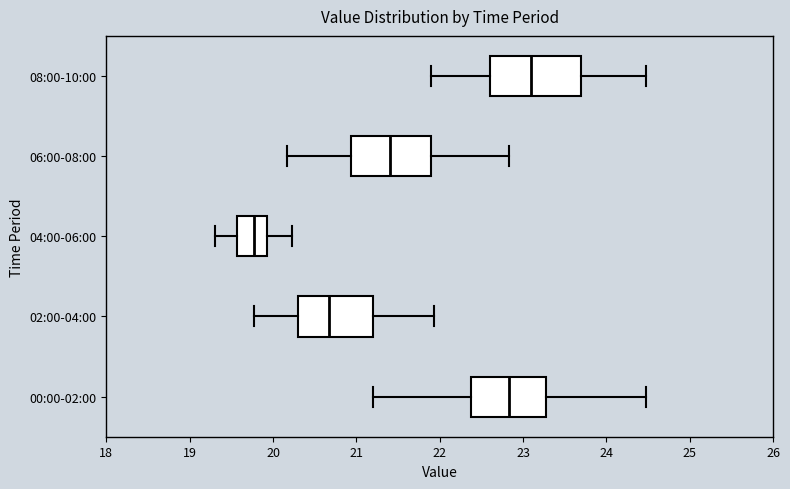

Reading bottom to top, read every box against the x-axis: the position of its median line, the range the box covers, and the ends of its whiskers. The values are not printed on the chart, so give them approximately, as read against the axis.

00:00-02:00: median 22.8, box 22.4 to 23.3, whiskers 21.2 to 24.5
02:00-04:00: median 20.7, box 20.3 to 21.2, whiskers 19.8 to 21.9
04:00-06:00: median 19.8, box 19.6 to 19.9, whiskers 19.3 to 20.2
06:00-08:00: median 21.4, box 20.9 to 21.9, whiskers 20.2 to 22.8
08:00-10:00: median 23.1, box 22.6 to 23.7, whiskers 21.9 to 24.5